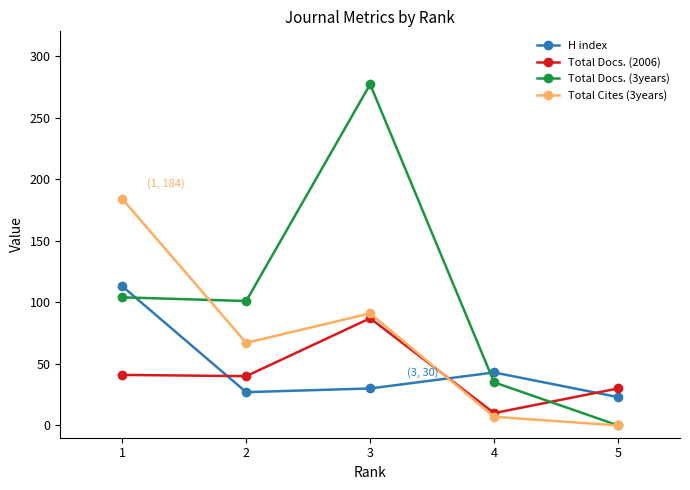

The value of H index at 3 is 30. True or false?

True